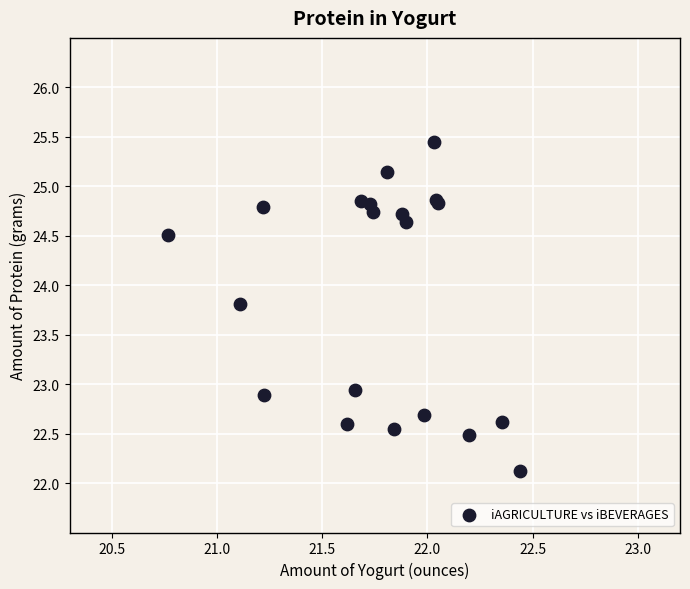

What Y value in the scatter plot is closest to 23?

22.9